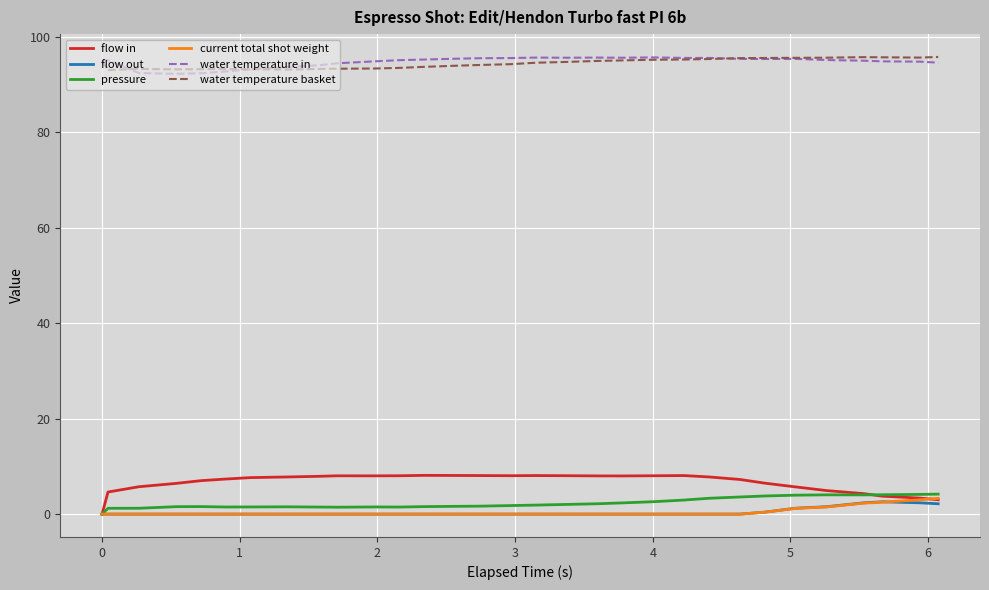

How many lines are shown in the chart?

6